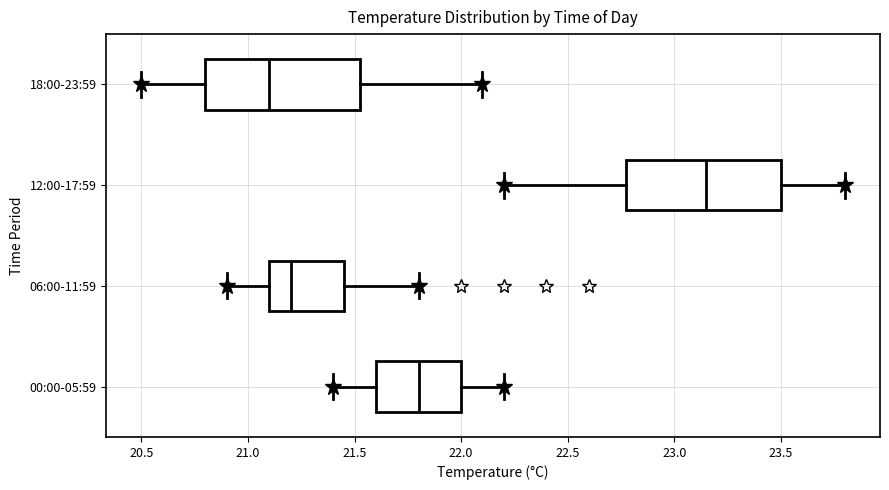

Reading bottom to top, read every box against the x-axis: the position of its median line, the range the box covers, and the ends of its whiskers. The values are not printed on the chart, so give them approximately, as read against the axis.

00:00-05:59: median 21.80, box 21.60 to 22.00, whiskers 21.40 to 22.20
06:00-11:59: median 21.20, box 21.10 to 21.45, whiskers 20.90 to 21.80
12:00-17:59: median 23.15, box 22.80 to 23.50, whiskers 22.20 to 23.80
18:00-23:59: median 21.10, box 20.80 to 21.55, whiskers 20.50 to 22.10